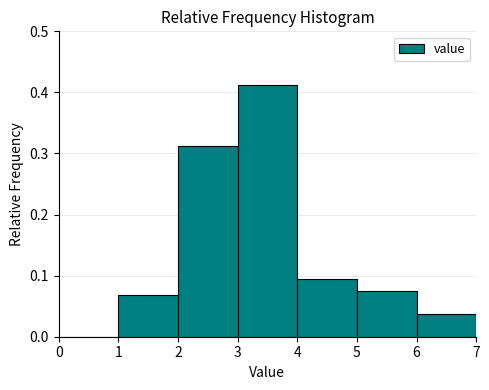

What is the height of the bar covering 5 to 6 on the x-axis? The values are not printed on the chart, so give them approximately, as read against the axis.

0.08